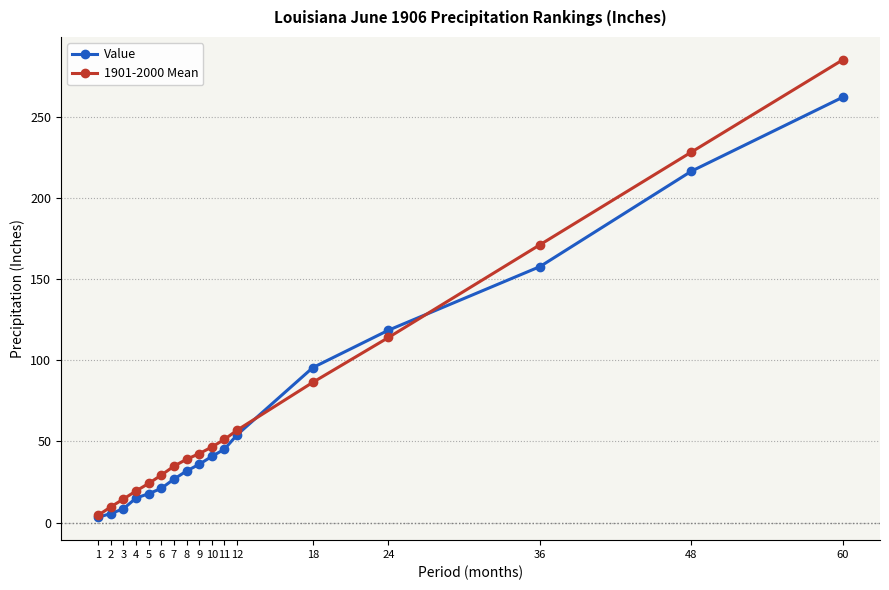

Count the number of categories in the chart.

17